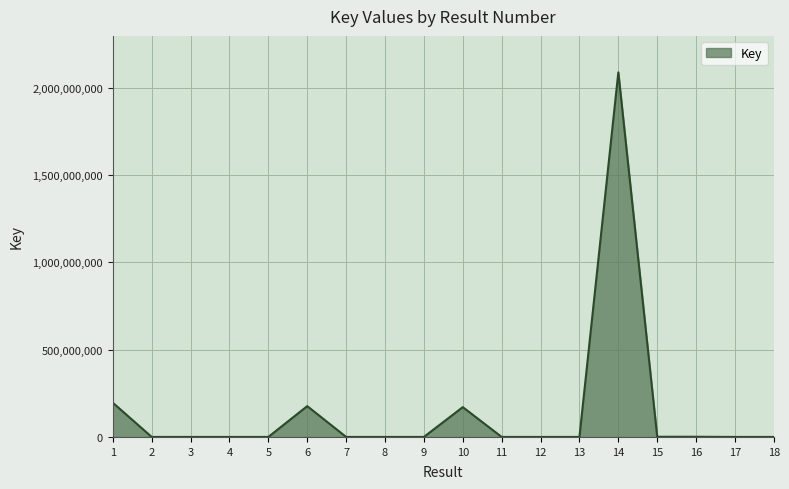

What is the smallest value displayed?

1379